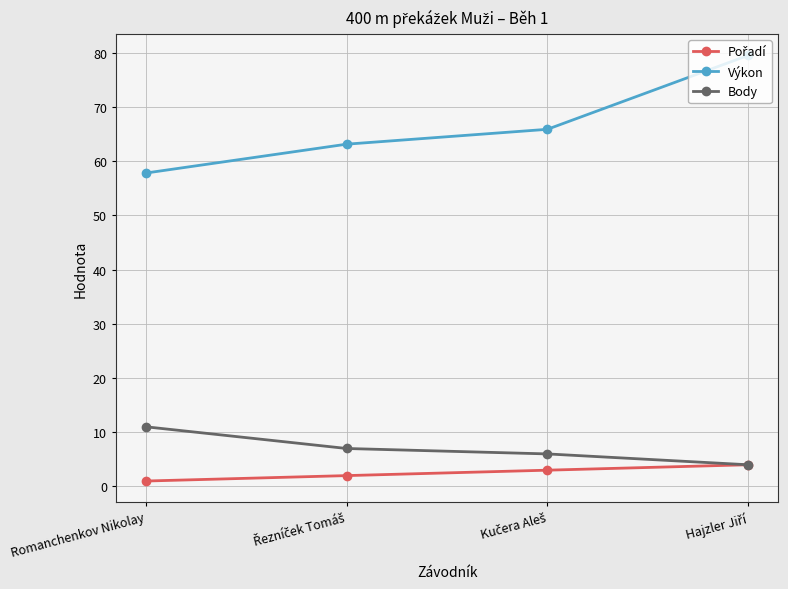

What is the label of the 1st point from the left?

Romanchenkov Nikolay